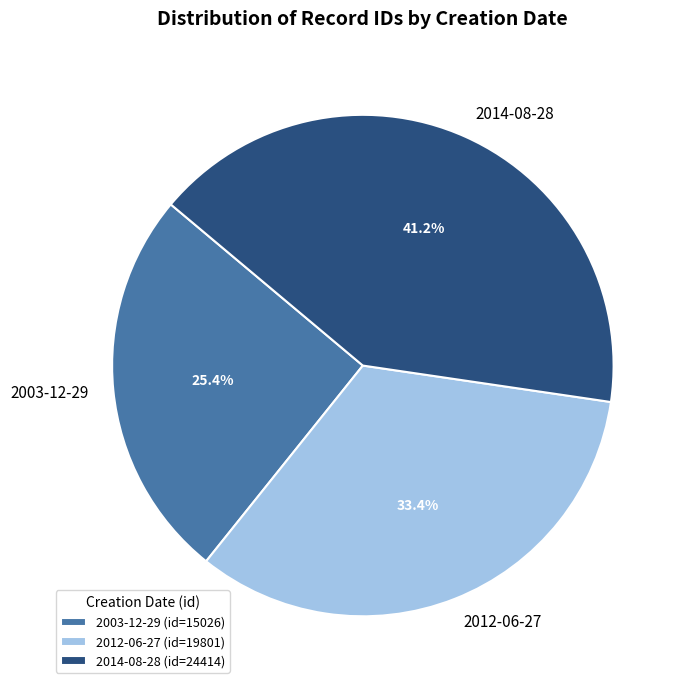

The 2014-08-28 slice represents 49% of the pie. True or false?

False